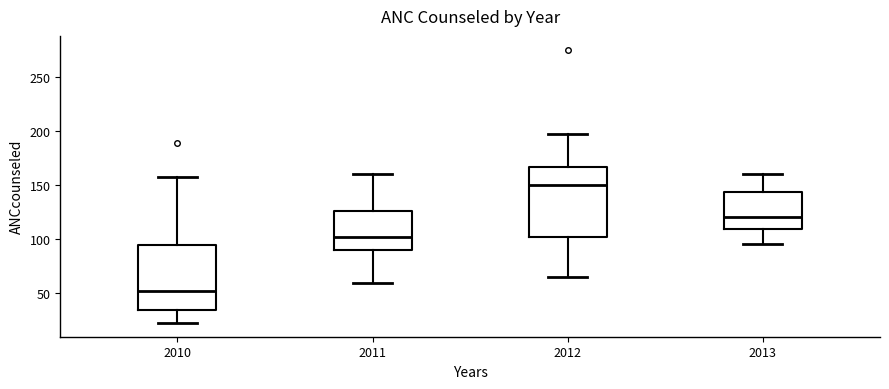

Reading left to right, read every box against the y-axis: the position of its median line, the range the box covers, and the ends of its whiskers. The values are not printed on the chart, so give them approximately, as read against the axis.

2010: median 50, box 35 to 95, whiskers 20 to 155
2011: median 100, box 90 to 125, whiskers 60 to 160
2012: median 150, box 100 to 165, whiskers 65 to 195
2013: median 120, box 110 to 145, whiskers 95 to 160